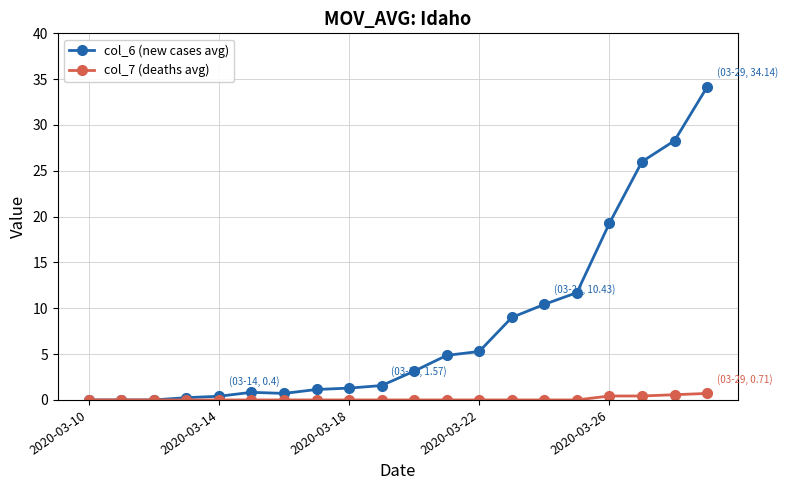

Does the chart have visible grid lines?

Yes